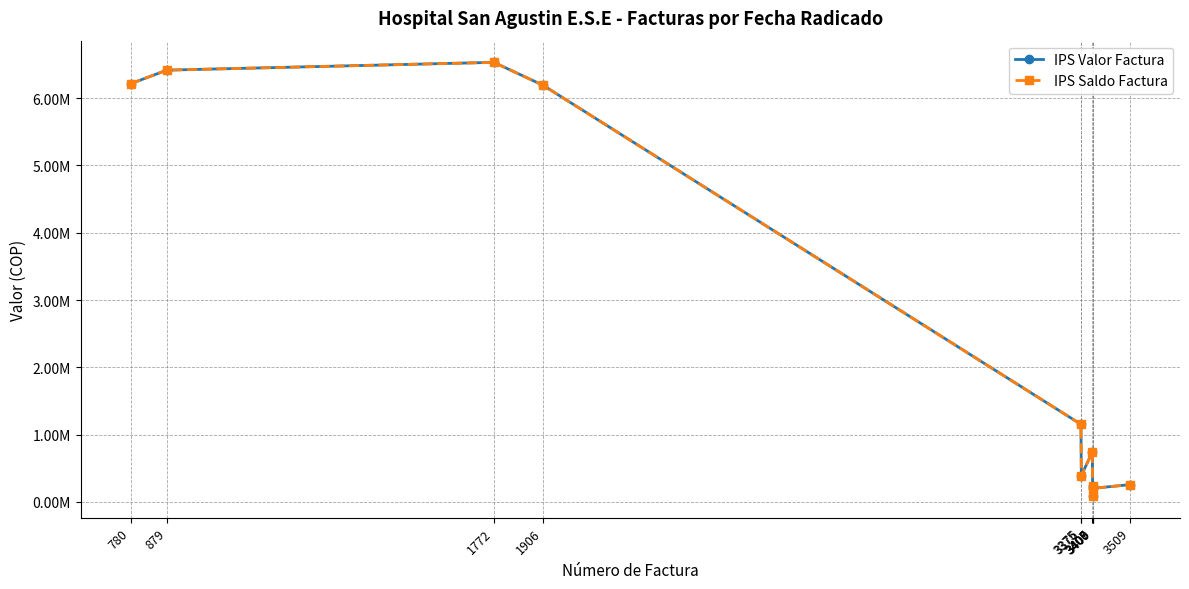

At which category does IPS Saldo Factura reach its first local peak?

1772